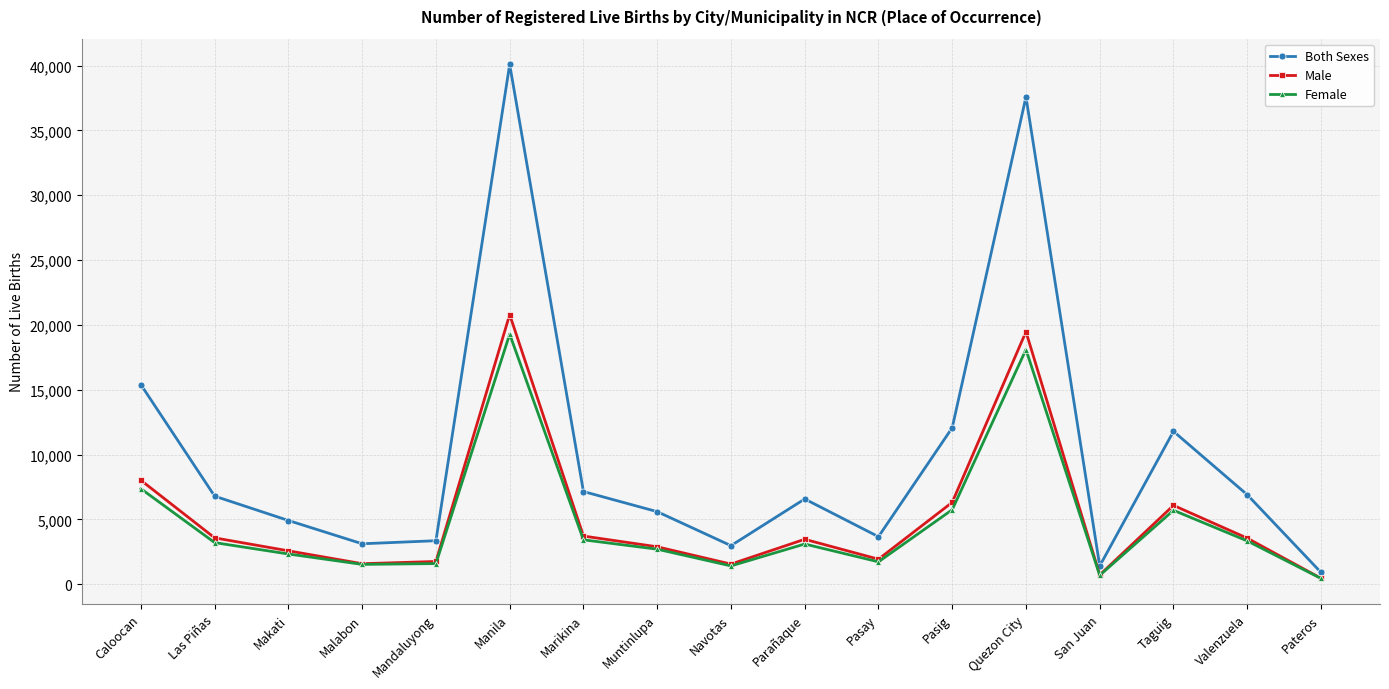

Where is the first local maximum for Both Sexes?

Manila